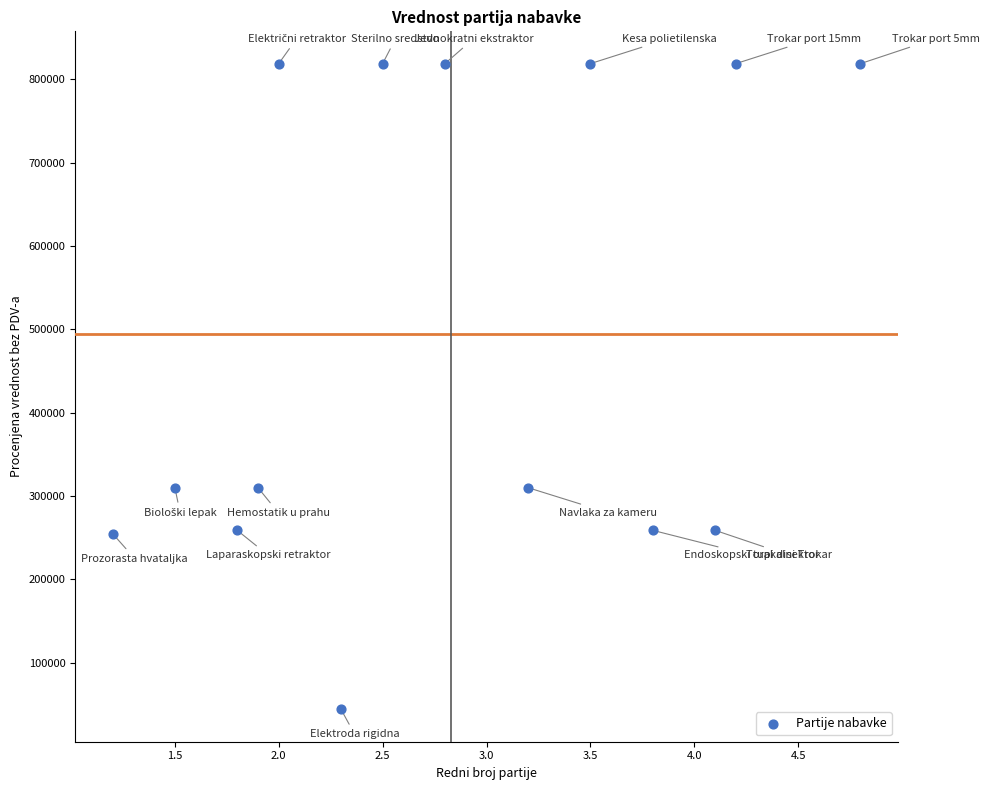

What is the range of Y values (max minus min)?

774790.0